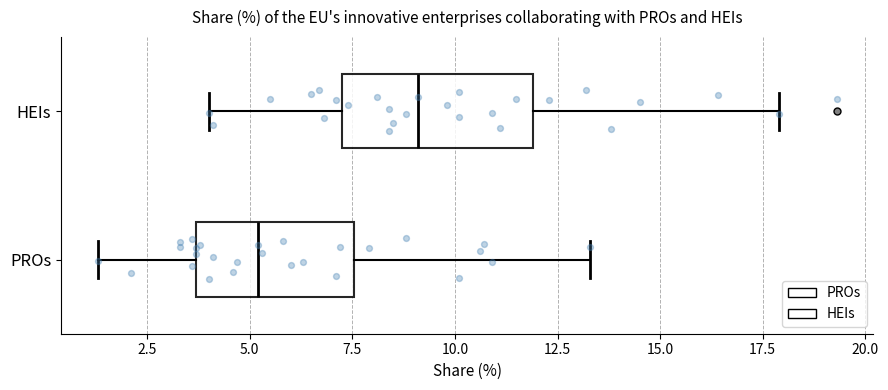

Reading bottom to top, read every box against the x-axis: the position of its median line, the range the box covers, and the ends of its whiskers. The values are not printed on the chart, so give them approximately, as read against the axis.

PROs: median 5.0, box 3.5 to 7.5, whiskers 1.5 to 13.5
HEIs: median 9.0, box 7.5 to 12.0, whiskers 4.0 to 18.0